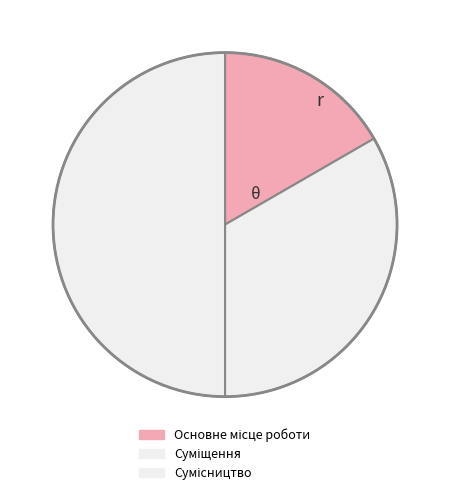

Which slice is the smallest?

Основне місце роботи